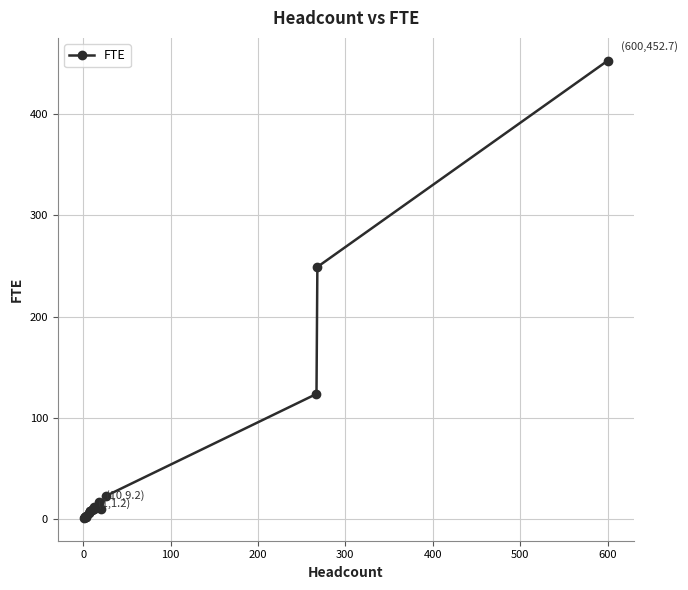

Between 19 and 300, which is larger?

19